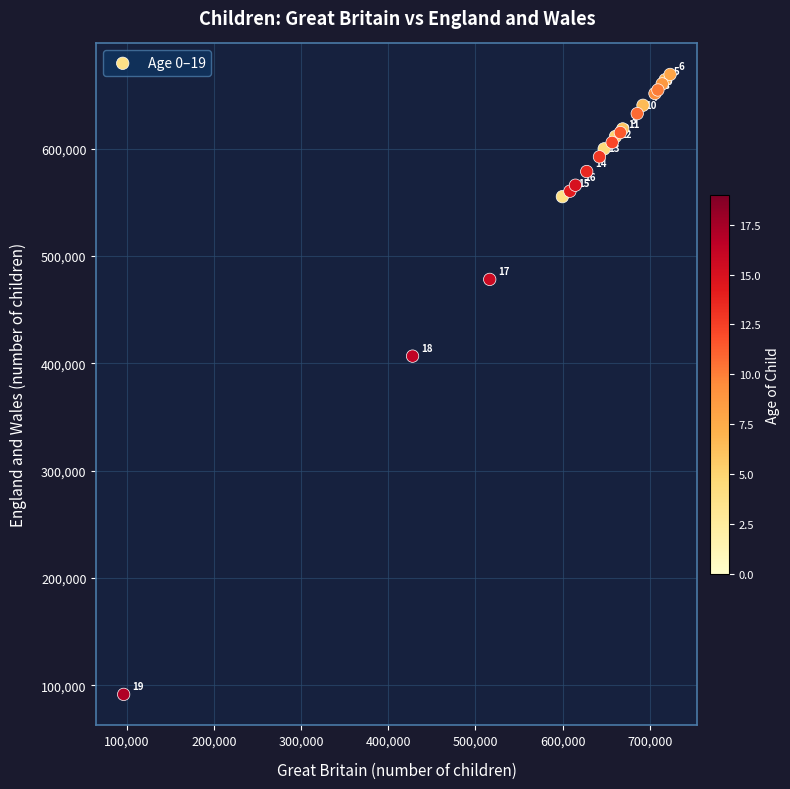

What Y value in the scatter plot is closest to 380415?

406765